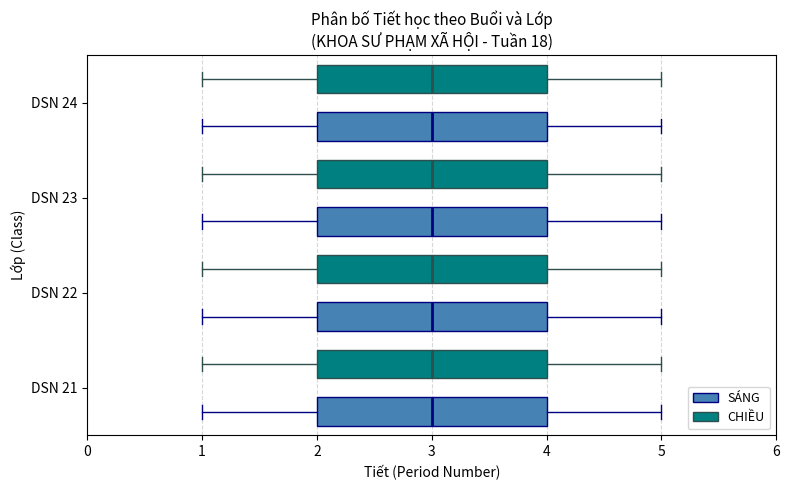

Where does the left whisker of the box for DSN 21 (SÁNG) end on the x-axis? The values are not printed on the chart, so give them approximately, as read against the axis.

1